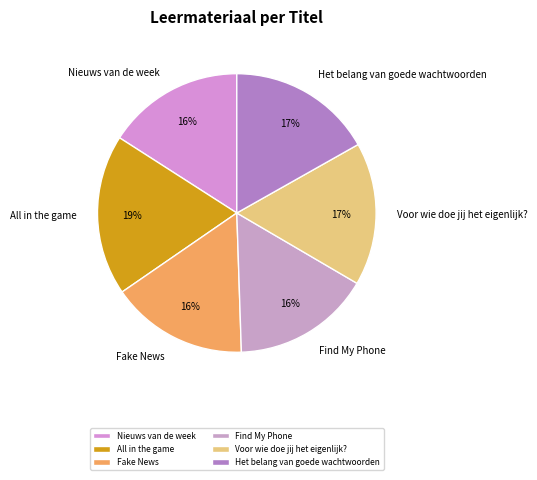

Is the sum of All in the game and Fake News greater than half?

No